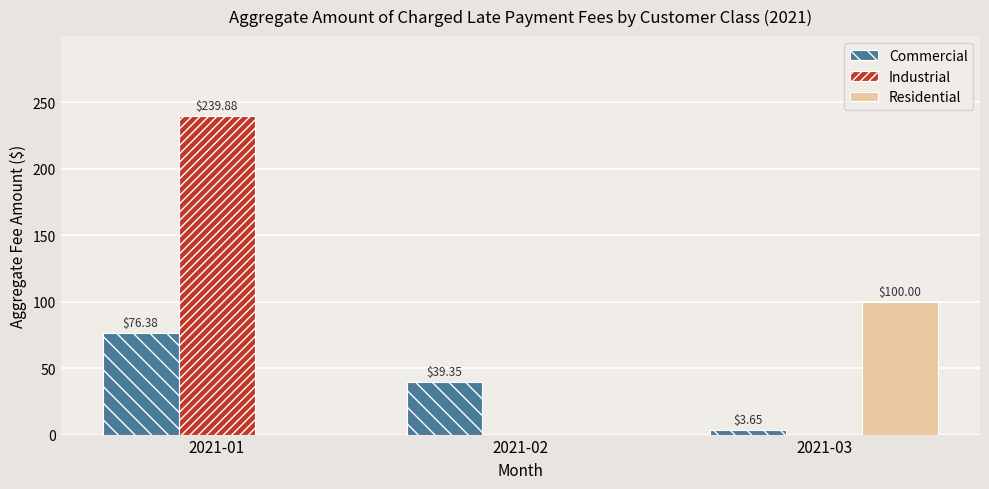

Is the value of Industrial at 2021-02 greater than the value of Residential at 2021-03?

No